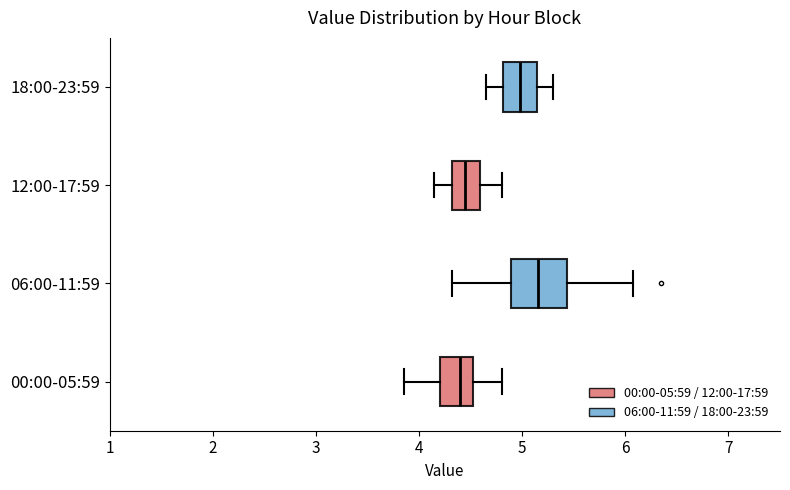

Which box has the furthest to the right median line?

06:00-11:59